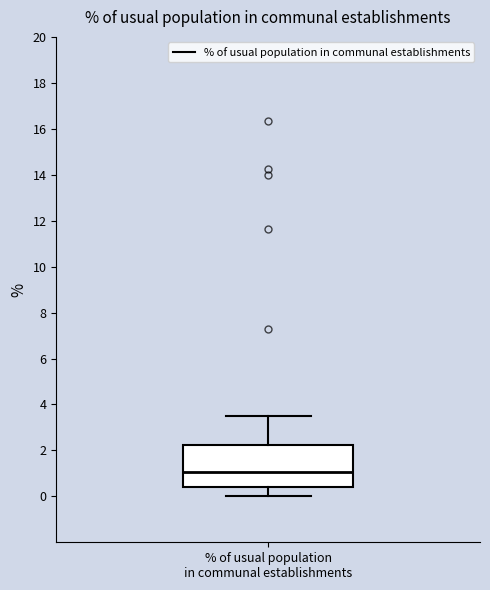

Transcribe this box plot: give where the median line is, the range the box spans, and where the two whiskers end, as read against the y-axis. The values are not printed on the chart, so give them approximately, as read against the axis.

median 1.0, box 0.4 to 2.2, whiskers 0.0 to 3.6